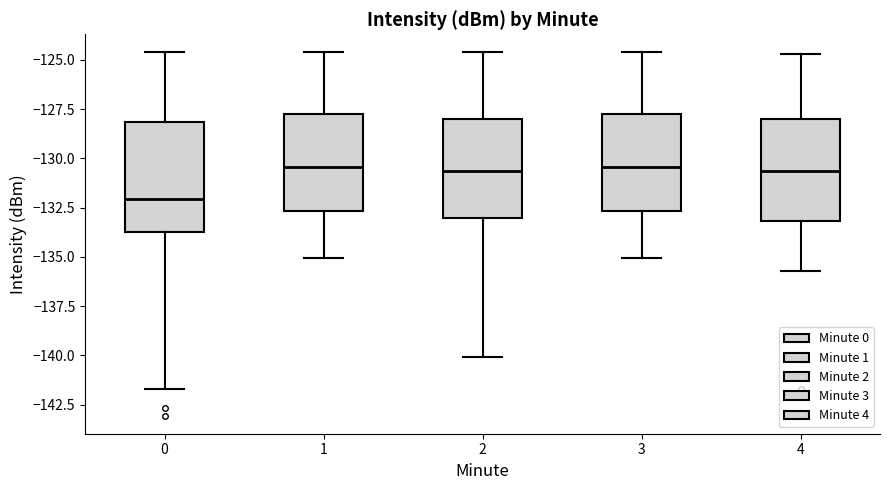

Reading left to right, read every box against the y-axis: the position of its median line, the range the box covers, and the ends of its whiskers. The values are not printed on the chart, so give them approximately, as read against the axis.

0: median -132.0, box -134.0 to -128.0, whiskers -141.5 to -124.5
1: median -130.5, box -132.5 to -128.0, whiskers -135.0 to -124.5
2: median -130.5, box -133.0 to -128.0, whiskers -140.0 to -124.5
3: median -130.5, box -132.5 to -128.0, whiskers -135.0 to -124.5
4: median -130.5, box -133.0 to -128.0, whiskers -135.5 to -124.5